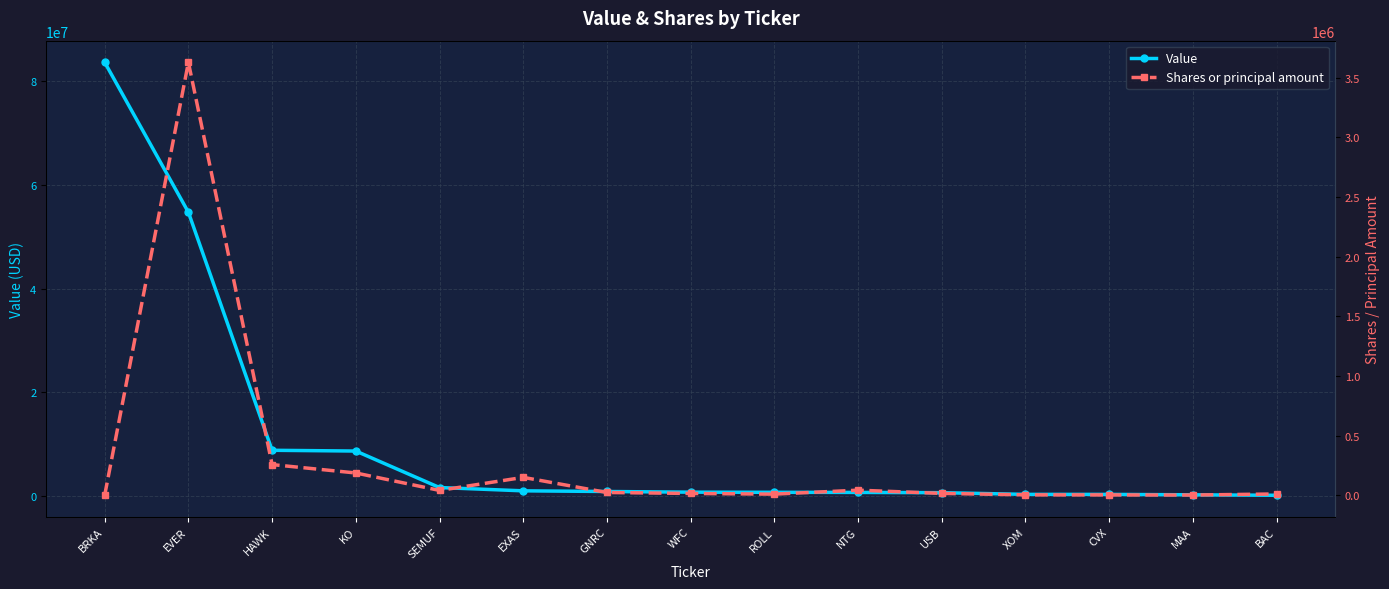

What is the average value of the Shares or principal amount series?

293022